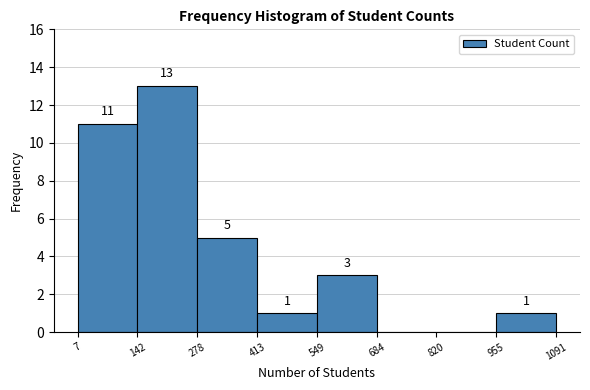

Which range on the x-axis has the tallest bar?

142 to 278